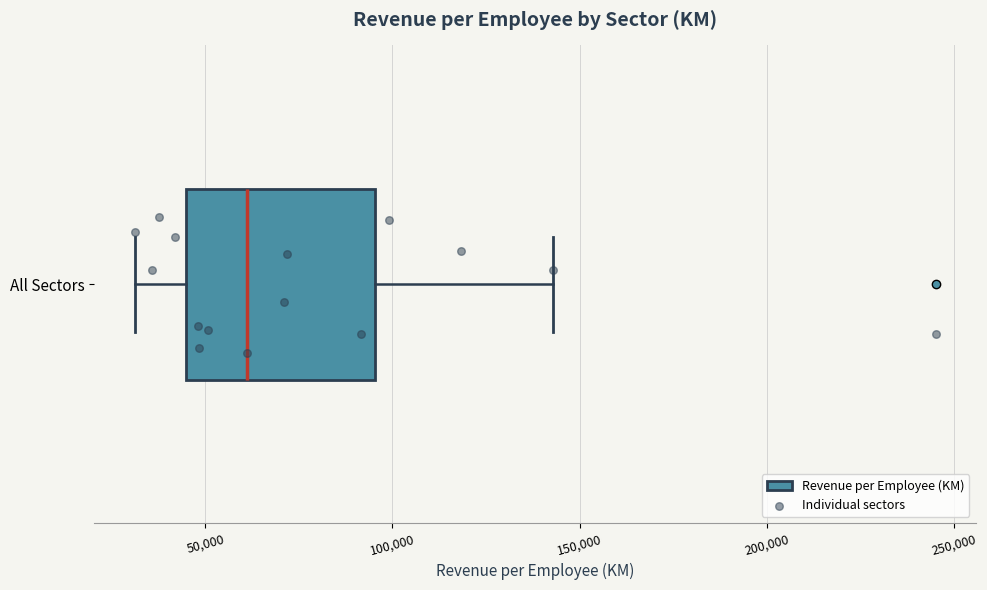

Where does the right whisker of the box for All Sectors end on the x-axis? The values are not printed on the chart, so give them approximately, as read against the axis.

145000